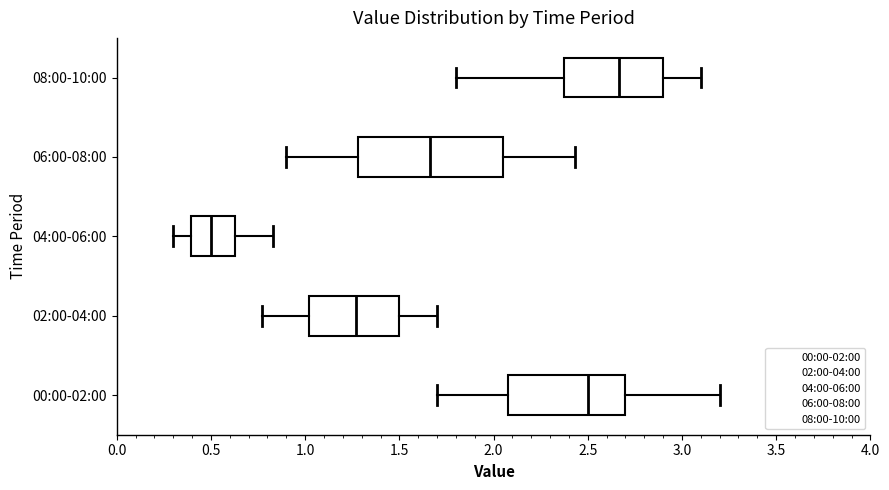

Which box has the furthest to the right median line?

08:00-10:00